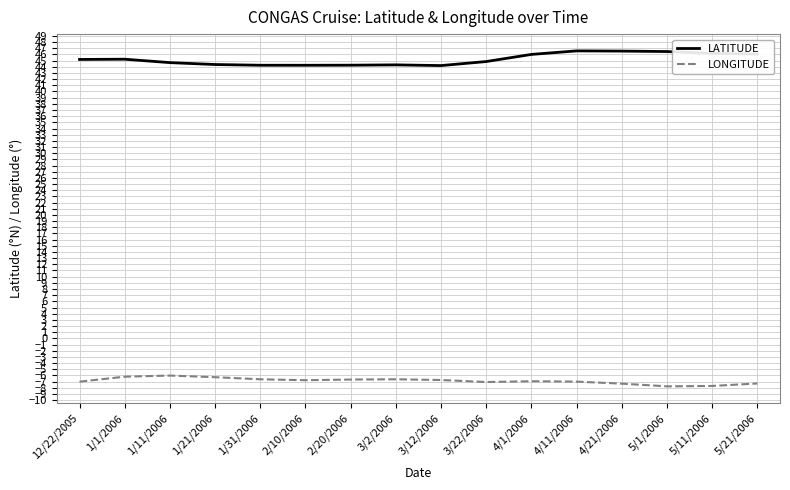

Rank the series at 4/21/2006 from highest to lowest value.

LATITUDE, LONGITUDE